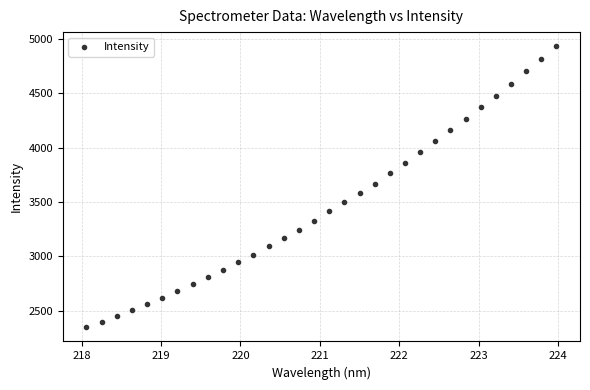

What is the range of Y values (max minus min)?

2588.5